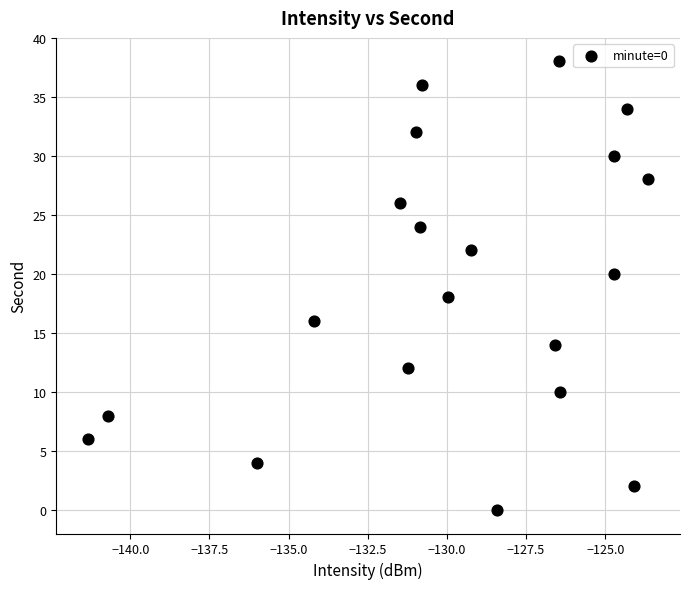

What is the range of Y values (max minus min)?

38